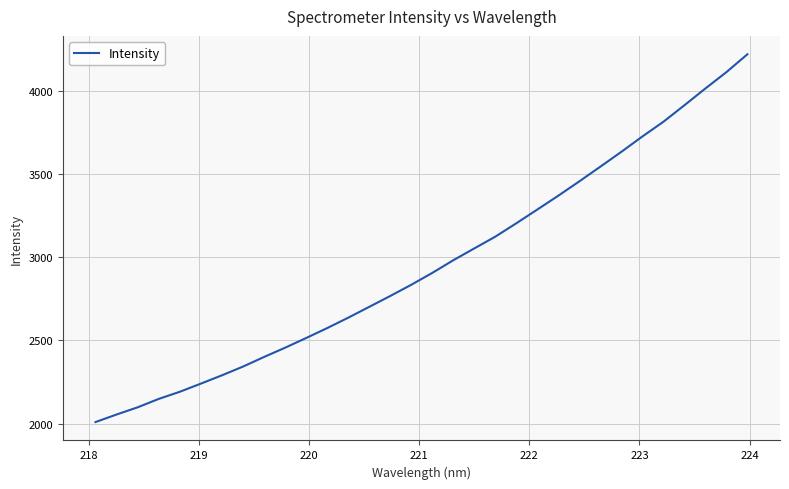

What is the greatest value displayed?

4218.9